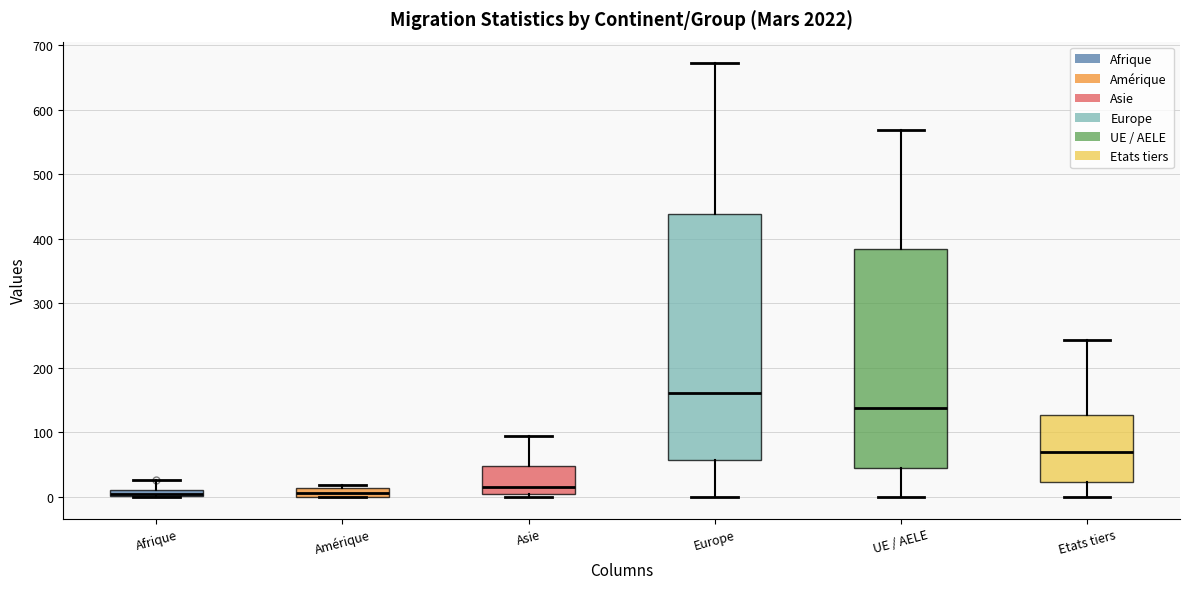

Which box's median line is the highest?

Europe